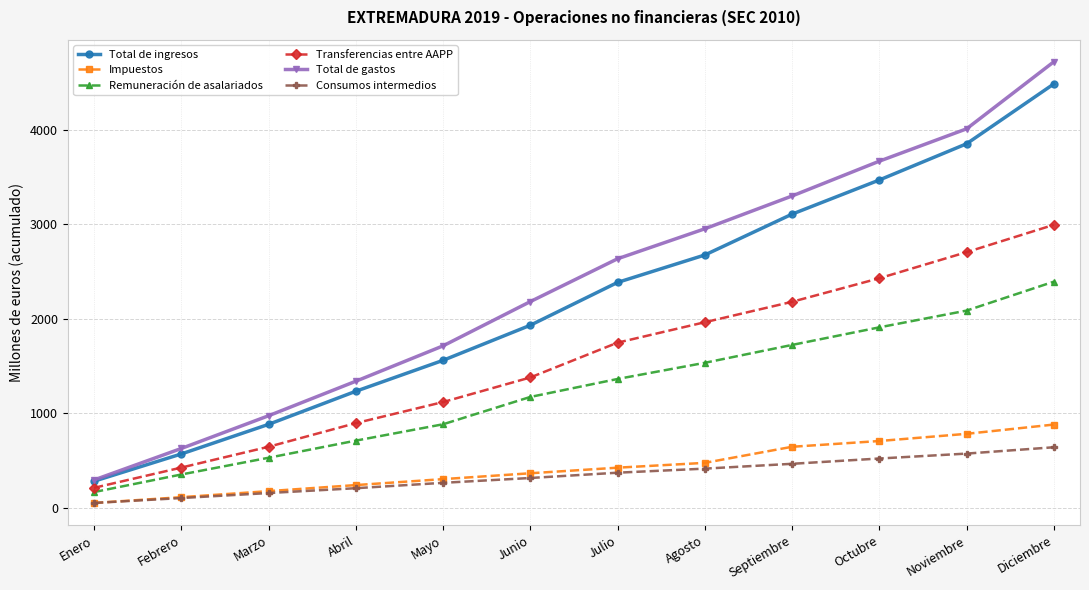

What is the greatest value displayed?

4719